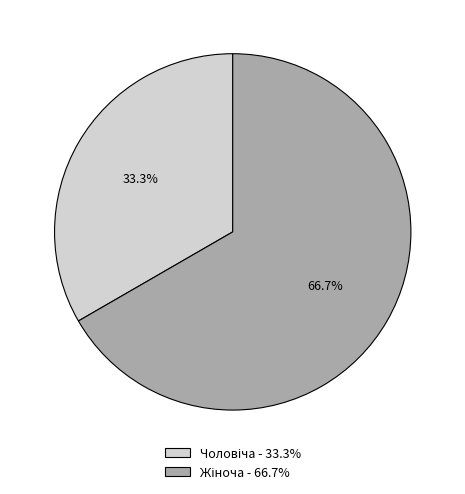

Is there a majority slice in this chart?

Yes